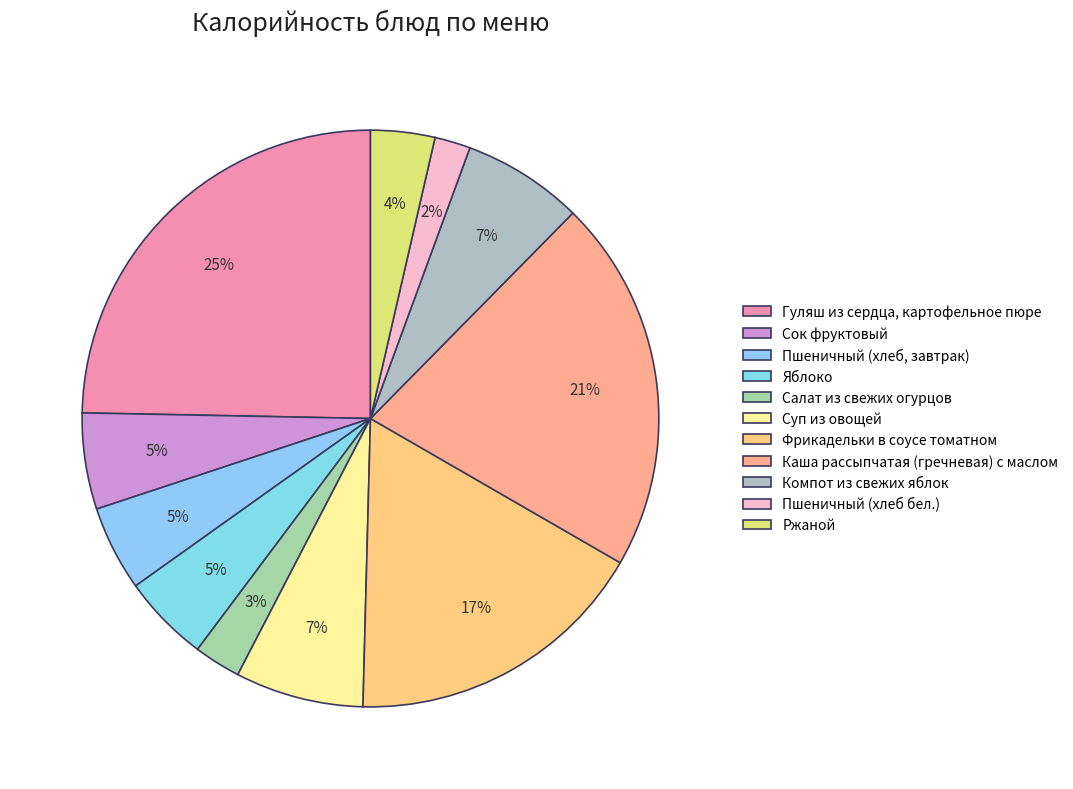

True or false: Пшеничный (хлеб бел.) accounts for 2% of the total.

True